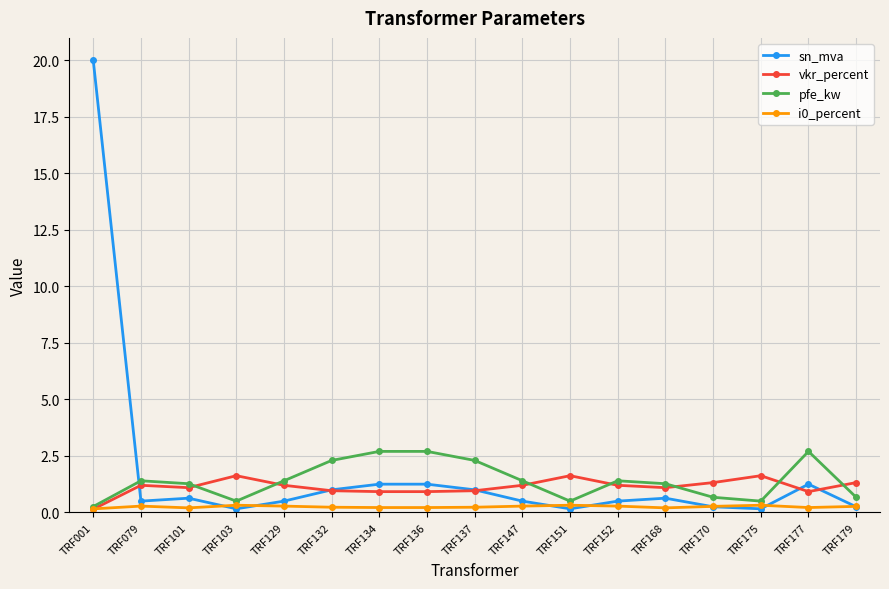

Is this an area chart (filled region under the line)?

No